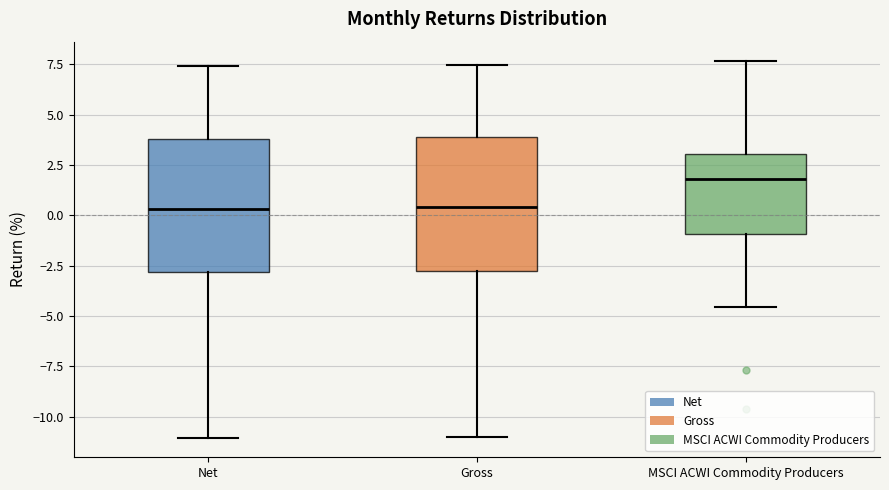

Reading left to right, read every box against the y-axis: the position of its median line, the range the box covers, and the ends of its whiskers. The values are not printed on the chart, so give them approximately, as read against the axis.

Net: median 0.5, box -3.0 to 4.0, whiskers -11.0 to 7.5
Gross: median 0.5, box -3.0 to 4.0, whiskers -11.0 to 7.5
MSCI ACWI Commodity Producers: median 2.0, box -1.0 to 3.0, whiskers -4.5 to 7.5